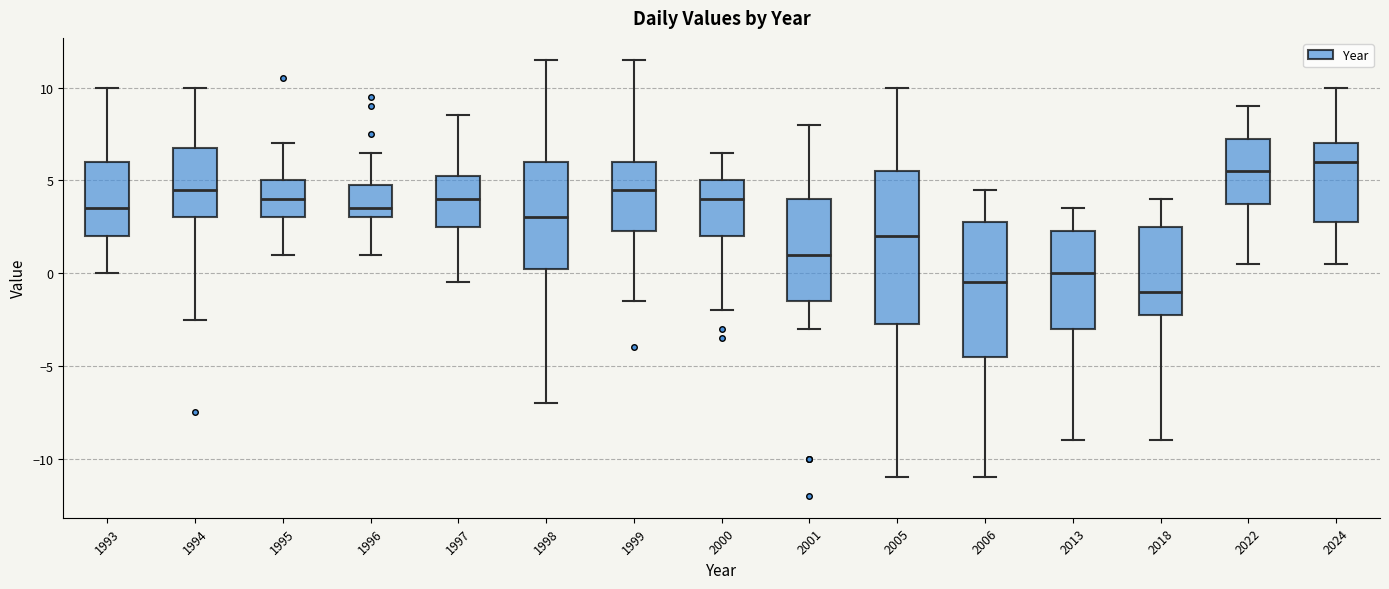

Which box is the tallest, from its lower edge to its upper edge?

2005